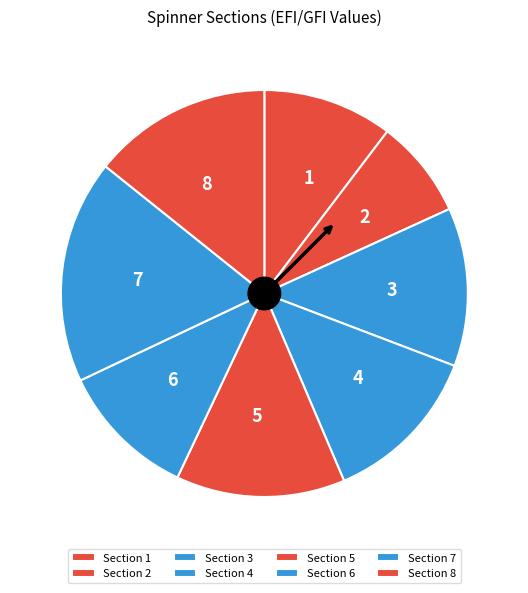

Count the number of slices in the pie.

8